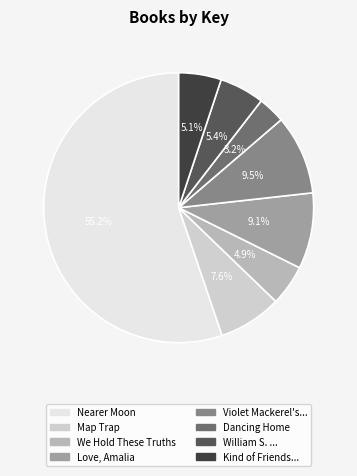

How many slices are in this pie chart?

8